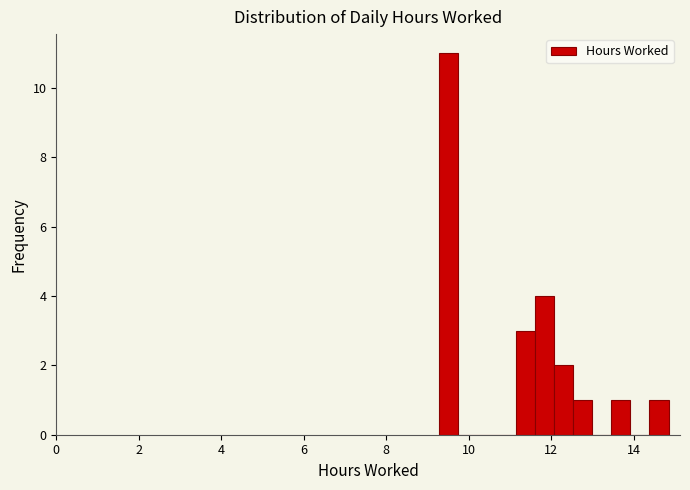

Read against the x-axis, roughly where is the centre of the tallest bar?

9.6